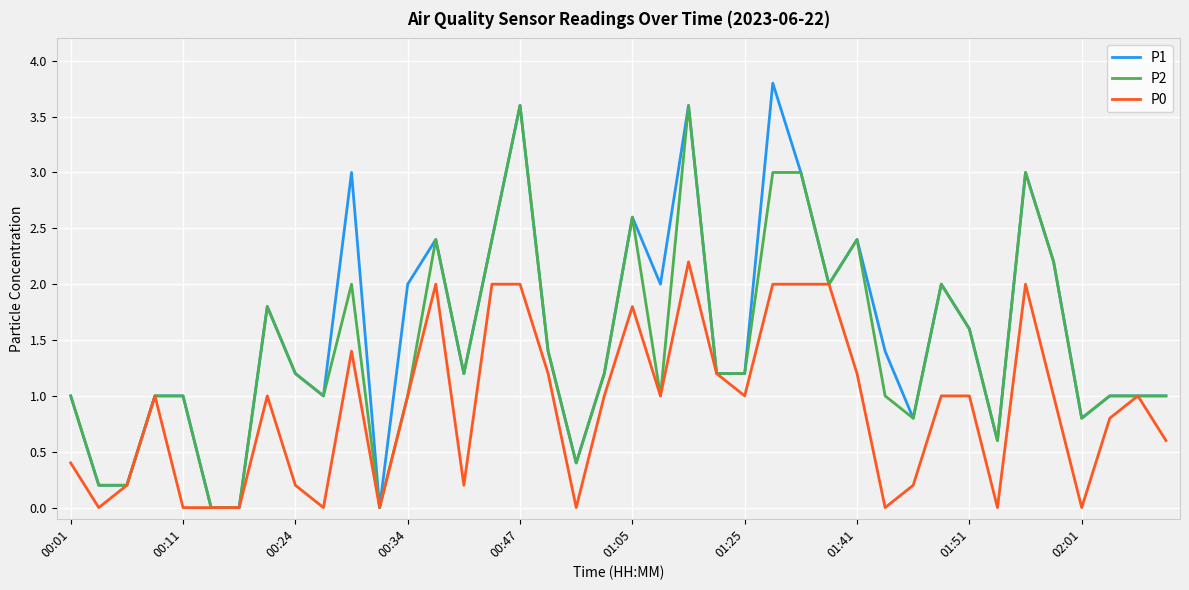

Which series has the widest spread of values?

P1